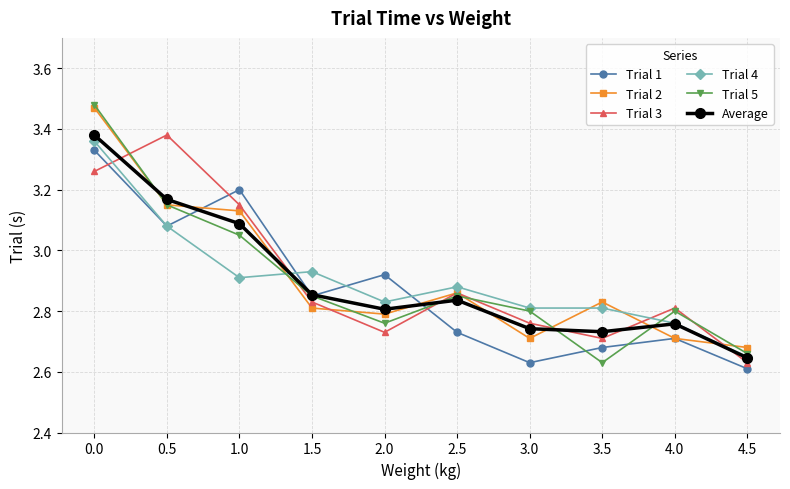

True or false: Trial 1 and Trial 3 intersect in this chart.

True